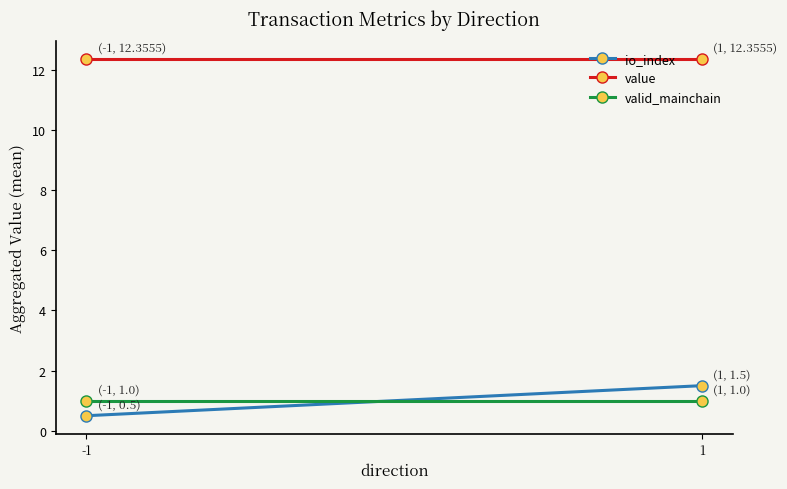

What is the lowest value of the io_index series?

0.5